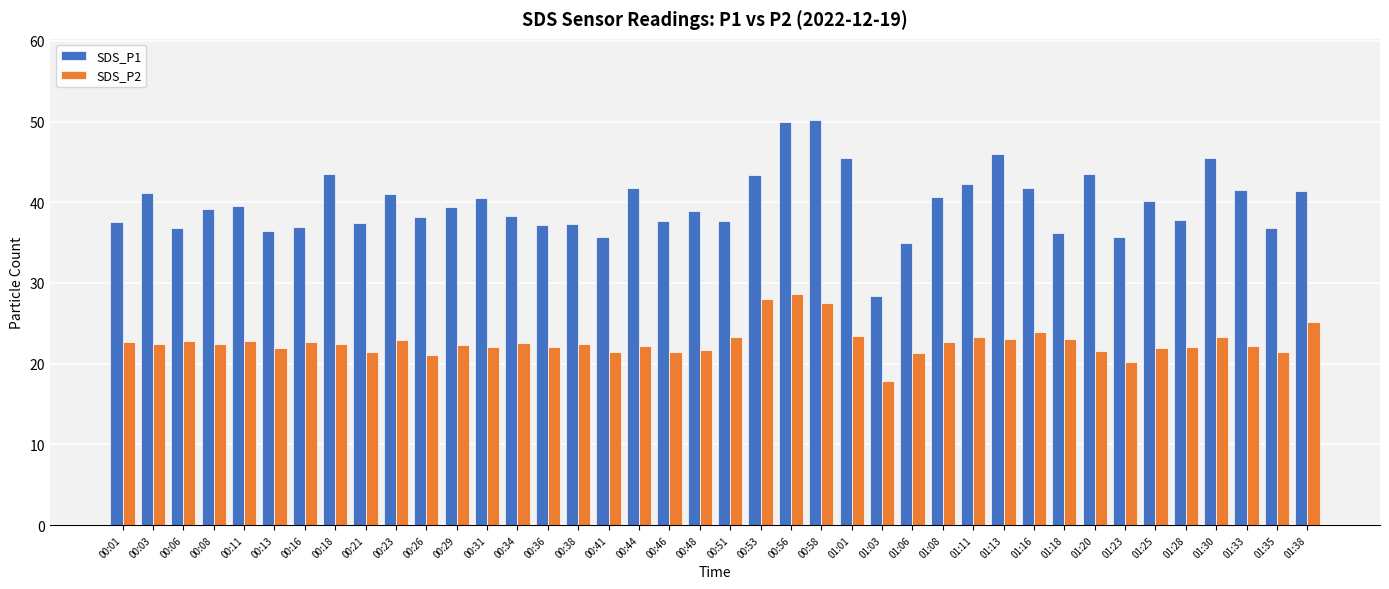

Read the SDS_P2 value at 00:13.

22.0